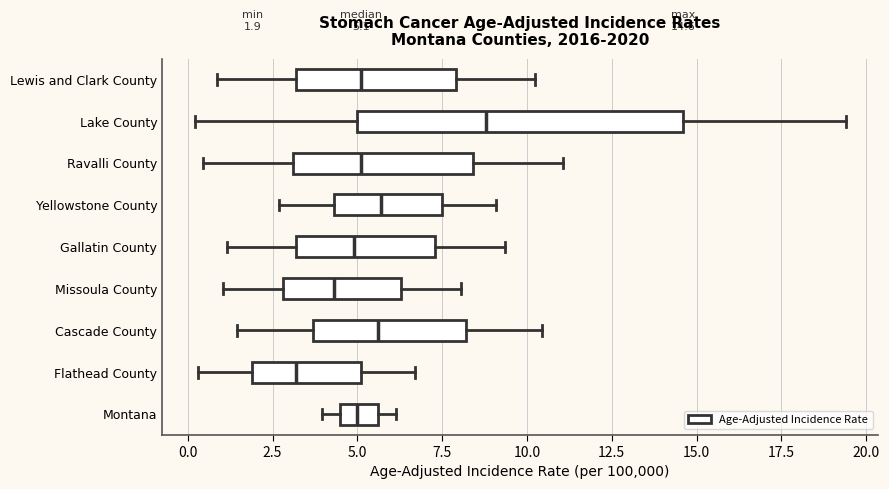

Which box has the furthest to the left median line?

Flathead County